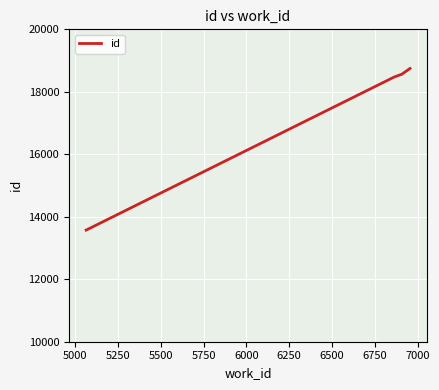

What is the minimum value shown in the chart?

13573